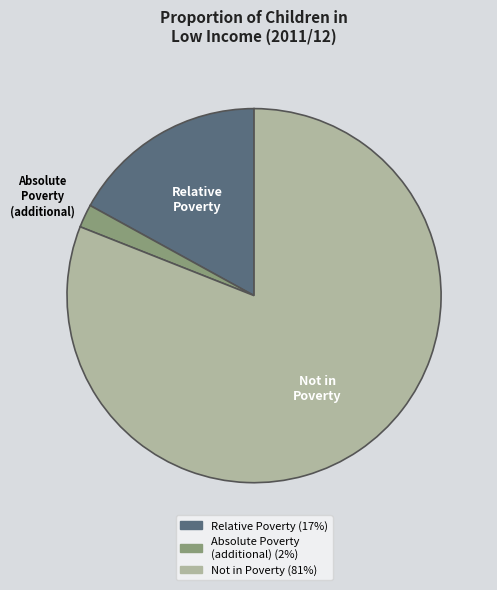

Rank the categories by value from highest to lowest.

Not in Poverty, Relative Poverty, Absolute Poverty (additional)